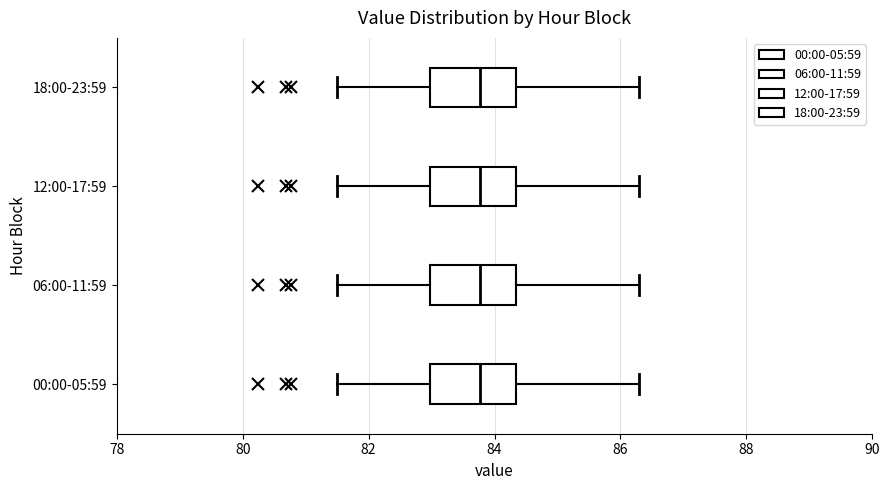

Reading bottom to top, read every box against the x-axis: the position of its median line, the range the box covers, and the ends of its whiskers. The values are not printed on the chart, so give them approximately, as read against the axis.

00:00-05:59: median 83.8, box 83.0 to 84.4, whiskers 81.6 to 86.4
06:00-11:59: median 83.8, box 83.0 to 84.4, whiskers 81.6 to 86.4
12:00-17:59: median 83.8, box 83.0 to 84.4, whiskers 81.6 to 86.4
18:00-23:59: median 83.8, box 83.0 to 84.4, whiskers 81.6 to 86.4